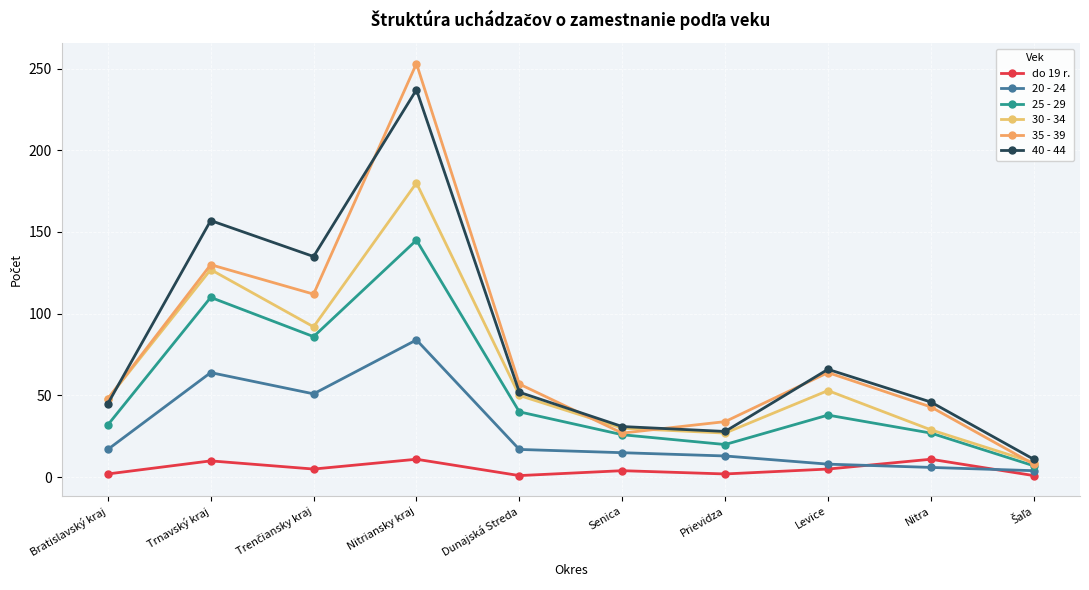

List the series in order of their peak value, lowest first.

do 19 r., 20 - 24, 25 - 29, 30 - 34, 40 - 44, 35 - 39